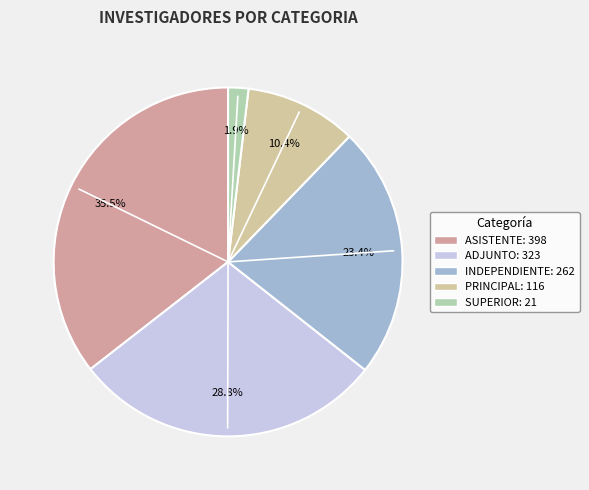

Is there any slice that represents more than half of the pie?

No